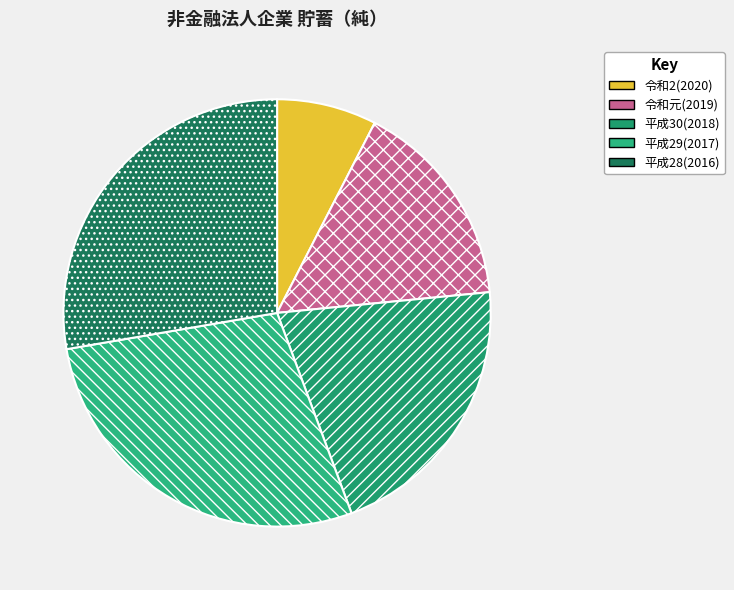

Count the number of slices in the pie.

5